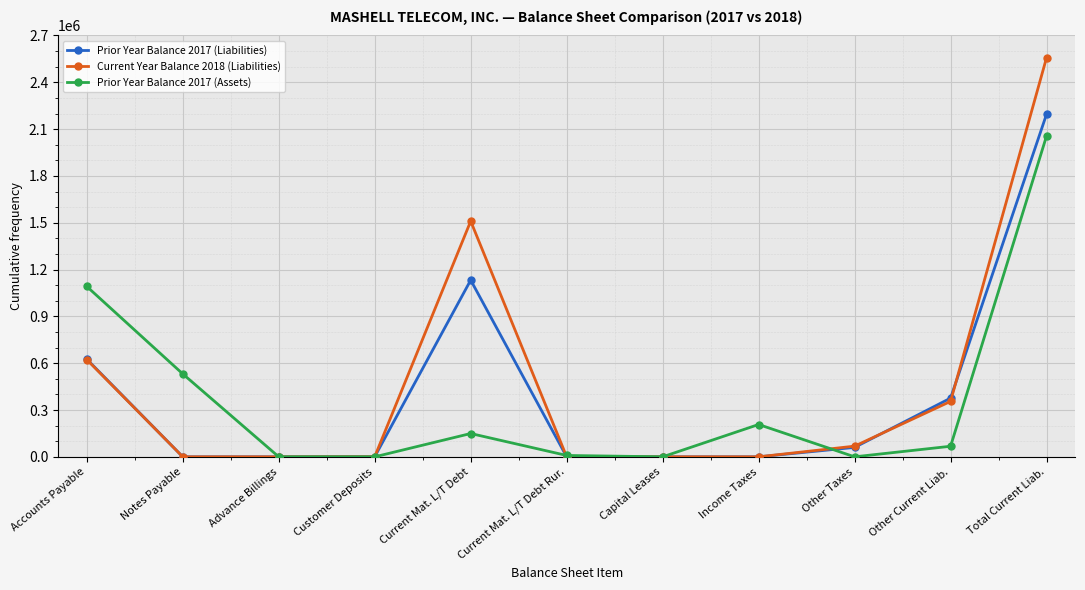

What position from the right is Other Taxes?

3